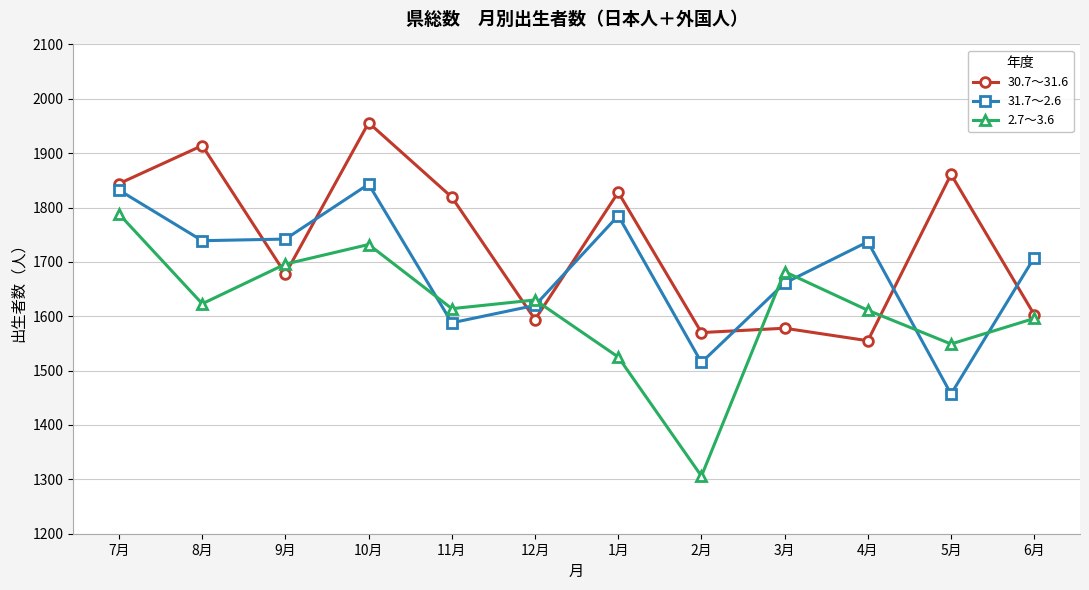

True or false: 31.7～2.6 and 30.7～31.6 intersect in this chart.

True